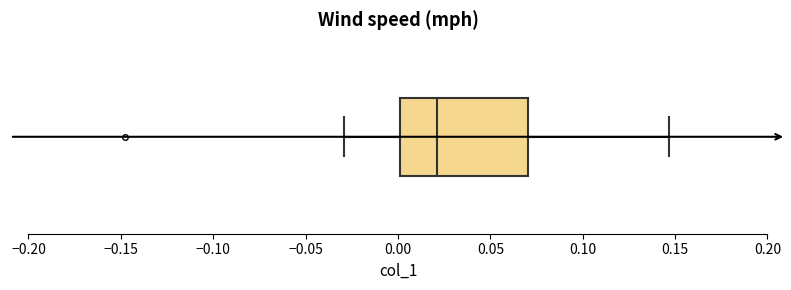

Read this box plot against the x-axis: the position of the median line, the range covered by the box, and the ends of both whiskers. The values are not printed on the chart, so give them approximately, as read against the axis.

median 0.020, box 0.000 to 0.070, whiskers -0.030 to 0.145